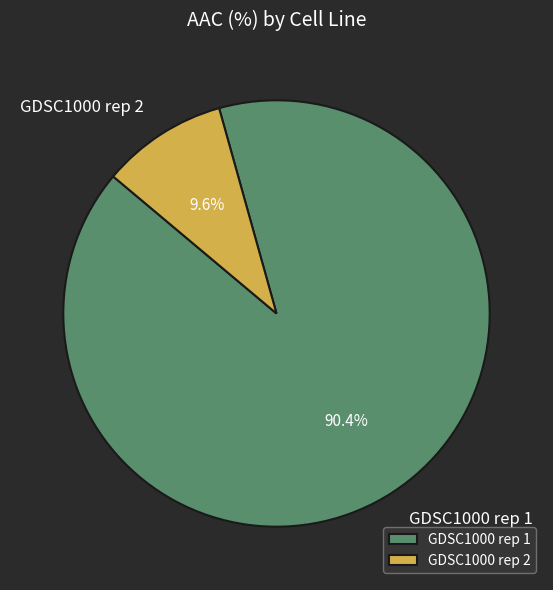

Is the sum of GDSC1000 rep 1 and GDSC1000 rep 2 greater than half?

Yes